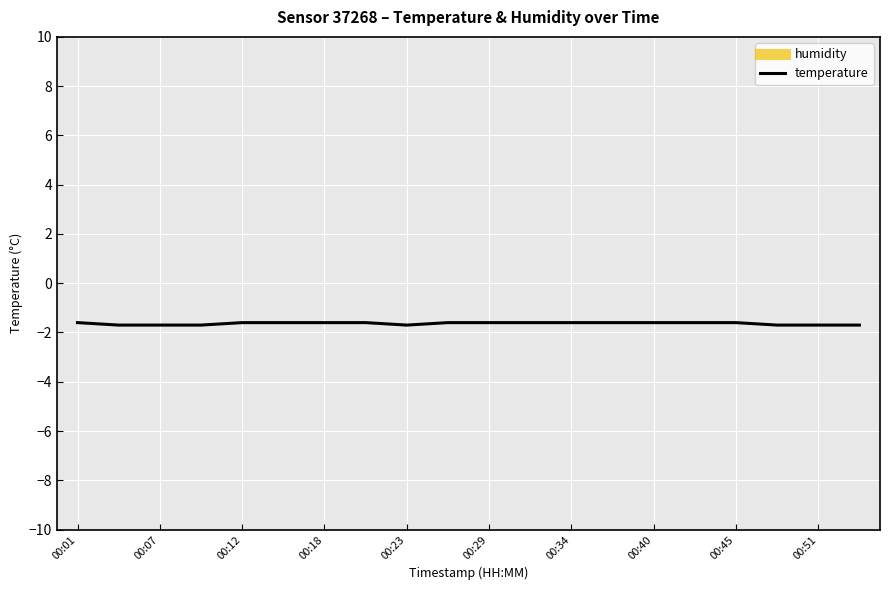

Reading left to right, extract all data points from this chart.

humidity: 99.9	99.9	99.9	99.9	99.9	99.9	99.9	99.9	99.9	99.9	99.9	99.9	99.9	99.9	99.9	99.9	99.9	99.9	99.9	99.9
temperature: -1.6	-1.7	-1.7	-1.7	-1.6	-1.6	-1.6	-1.6	-1.7	-1.6	-1.6	-1.6	-1.6	-1.6	-1.6	-1.6	-1.6	-1.7	-1.7	-1.7